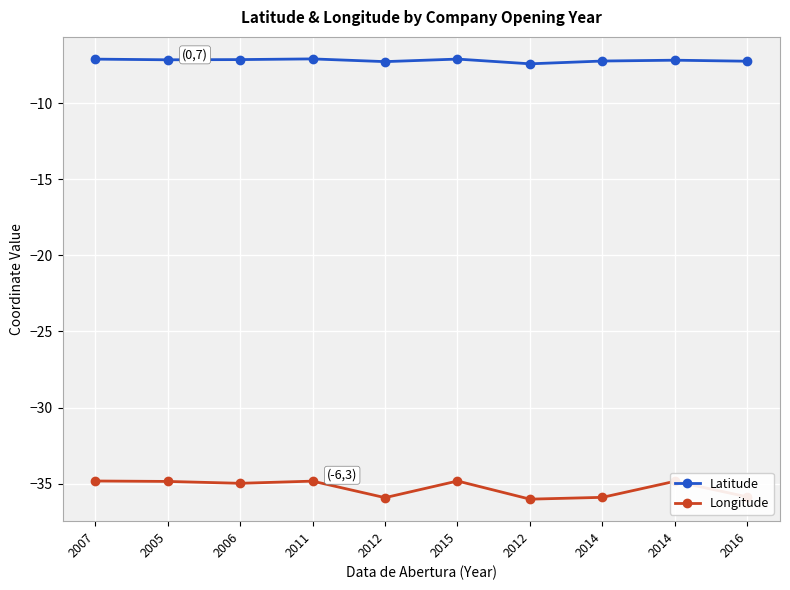

Count the number of categories in the chart.

10